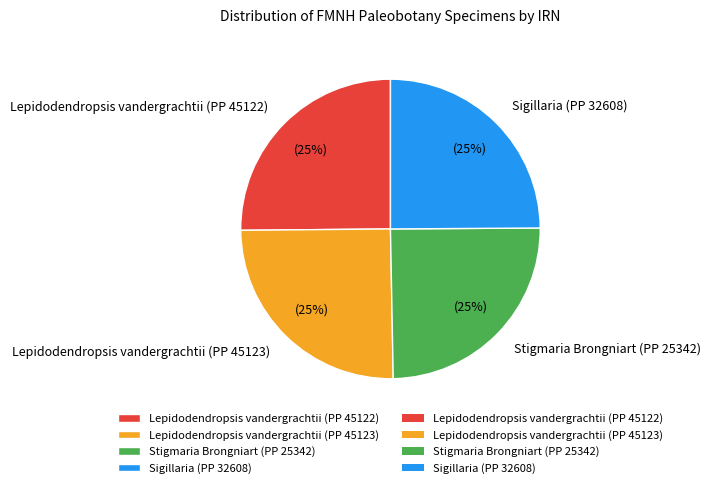

Does Lepidodendropsis vandergrachtii (PP 45122) account for over 50% of the chart?

No